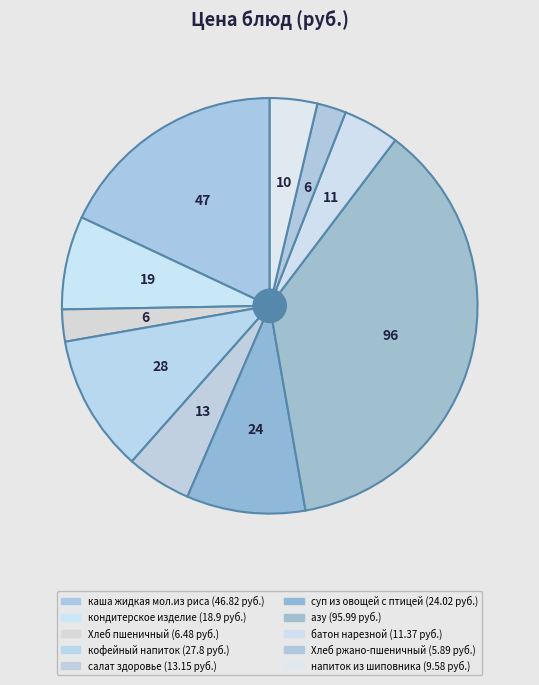

To the nearest percent, what is the combined percentage of напиток из шиповника and батон нарезной?

8%